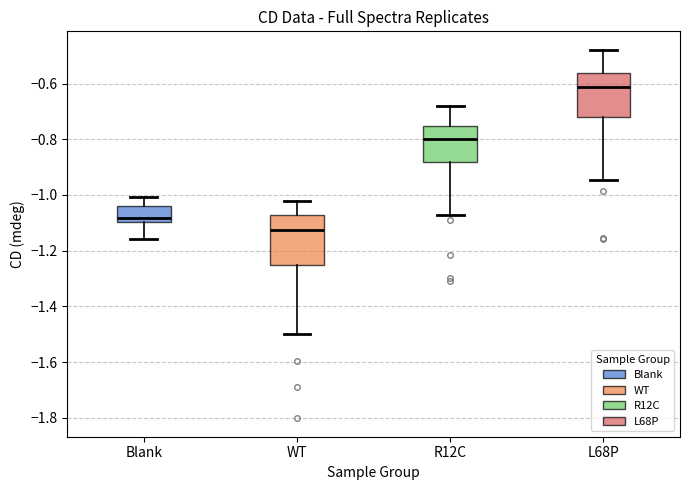

Comparing the boxes themselves (not the whiskers), which one is the tallest?

WT